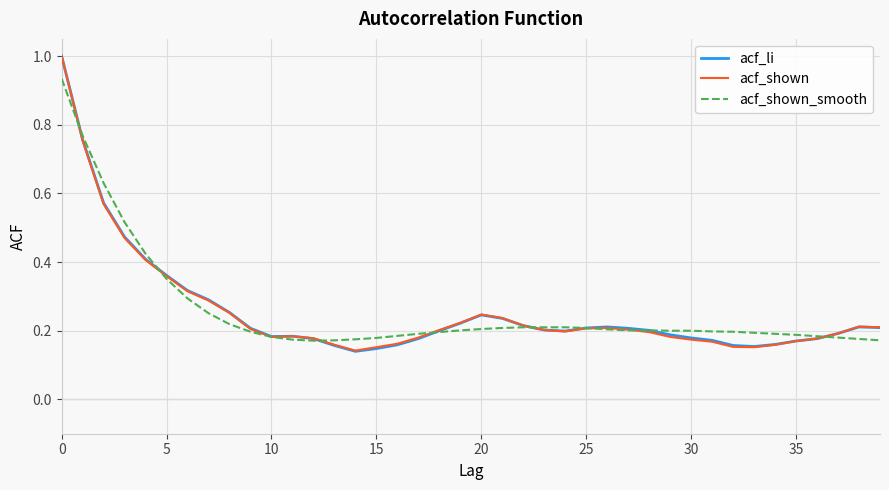

Which series has the widest spread of values?

acf_li